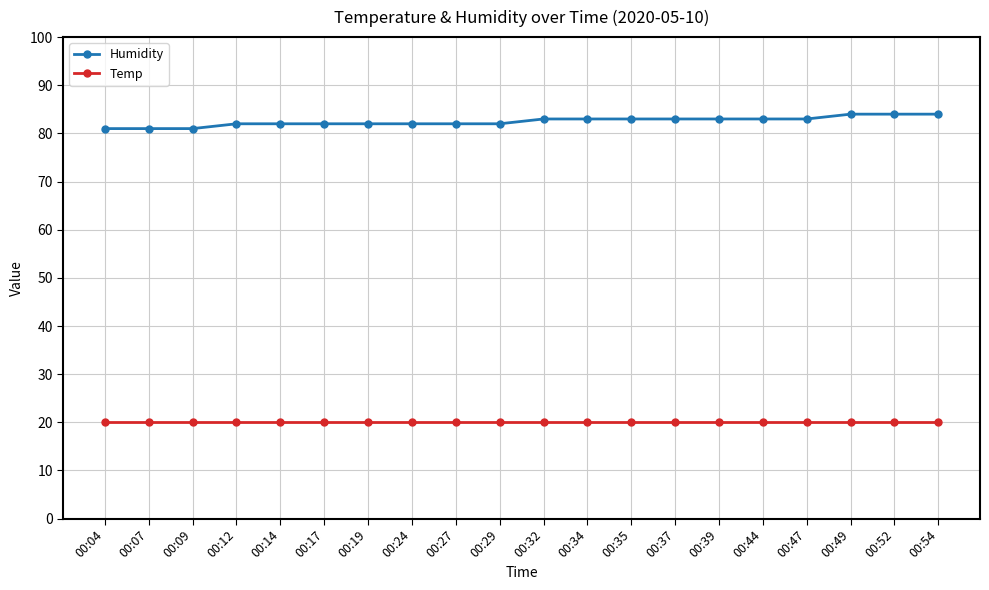

Reading right to left, transcribe all the data shown in this chart.

Humidity: 00:54=84	00:52=84	00:49=84	00:47=83	00:44=83	00:39=83	00:37=83	00:35=83	00:34=83	00:32=83	00:29=82	00:27=82	00:24=82	00:19=82	00:17=82	00:14=82	00:12=82	00:09=81	00:07=81	00:04=81
Temp: 00:54=20	00:52=20	00:49=20	00:47=20	00:44=20	00:39=20	00:37=20	00:35=20	00:34=20	00:32=20	00:29=20	00:27=20	00:24=20	00:19=20	00:17=20	00:14=20	00:12=20	00:09=20	00:07=20	00:04=20